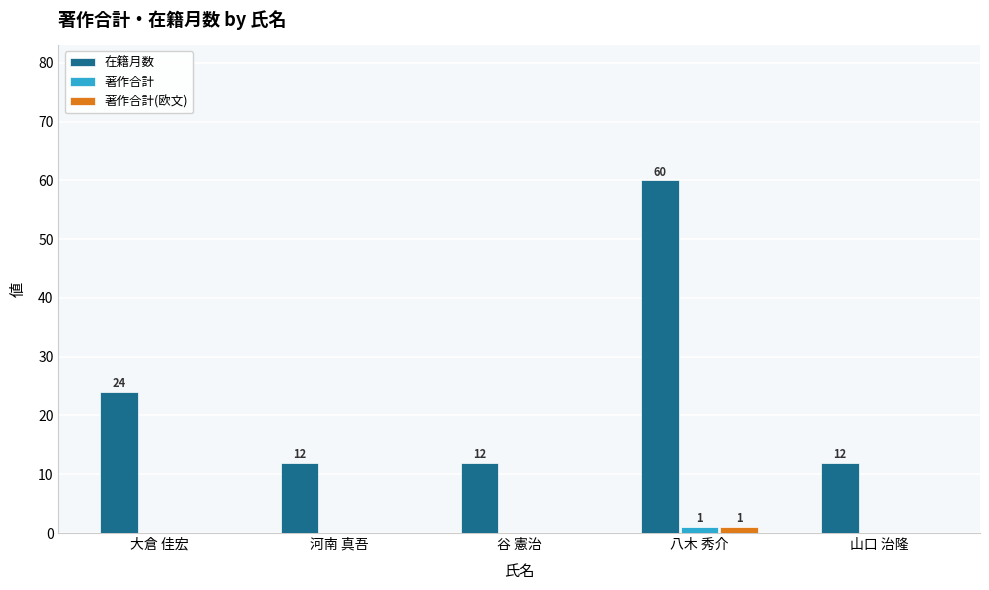

What is the spread (max minus min) of values at 谷 憲治?

12